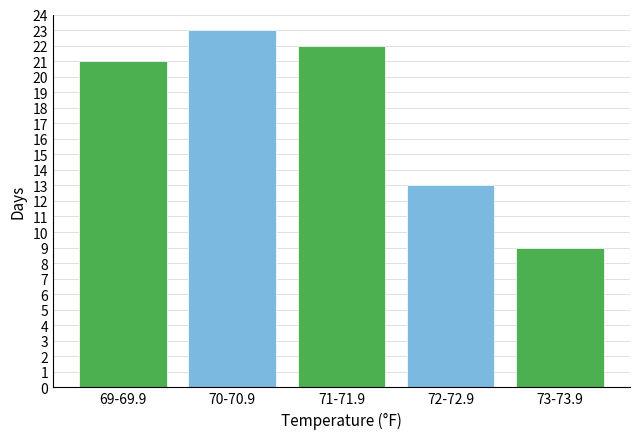

Reading right to left, what are all the values shown in this chart?

73-73.9=9	72-72.9=13	71-71.9=22	70-70.9=23	69-69.9=21